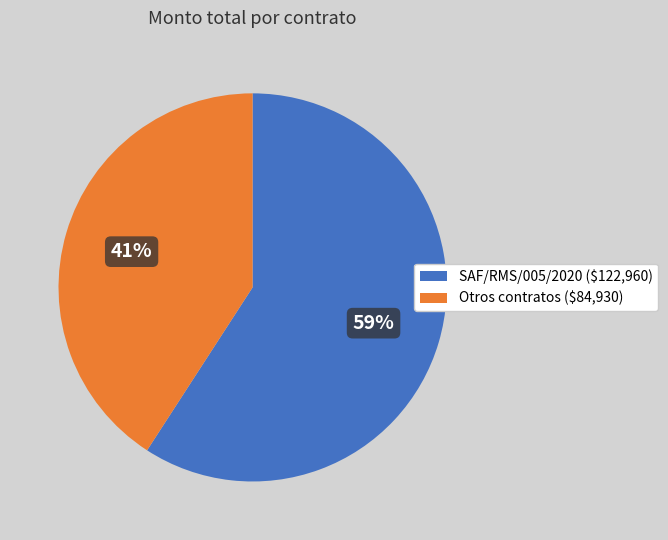

To the nearest percent, what is the average slice percentage?

50%